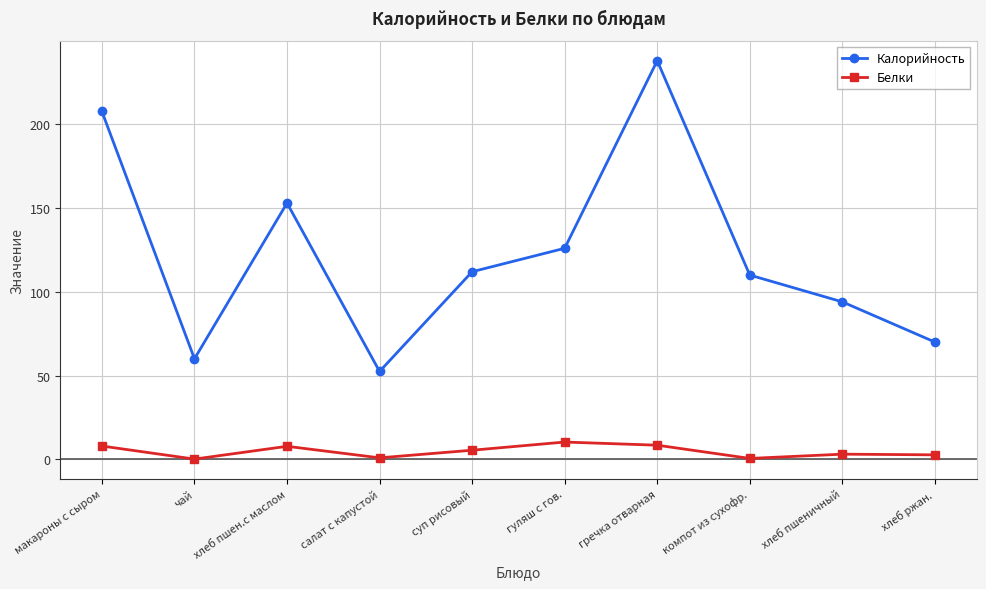

Is this an area chart (filled region under the line)?

No